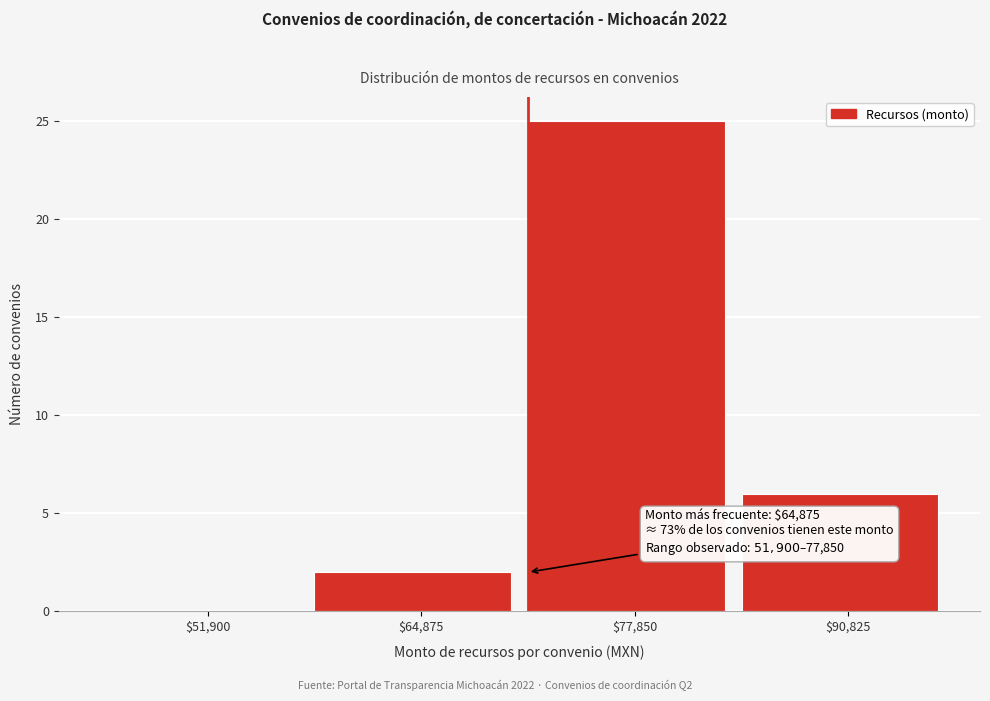

What is the maximum value shown in the chart?

25